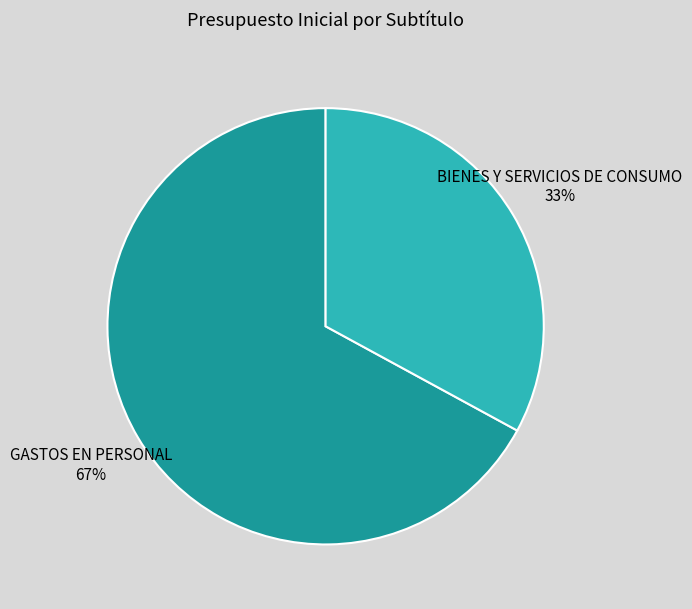

Do GASTOS EN PERSONAL and BIENES Y SERVICIOS DE CONSUMO together represent more than half of the pie?

Yes